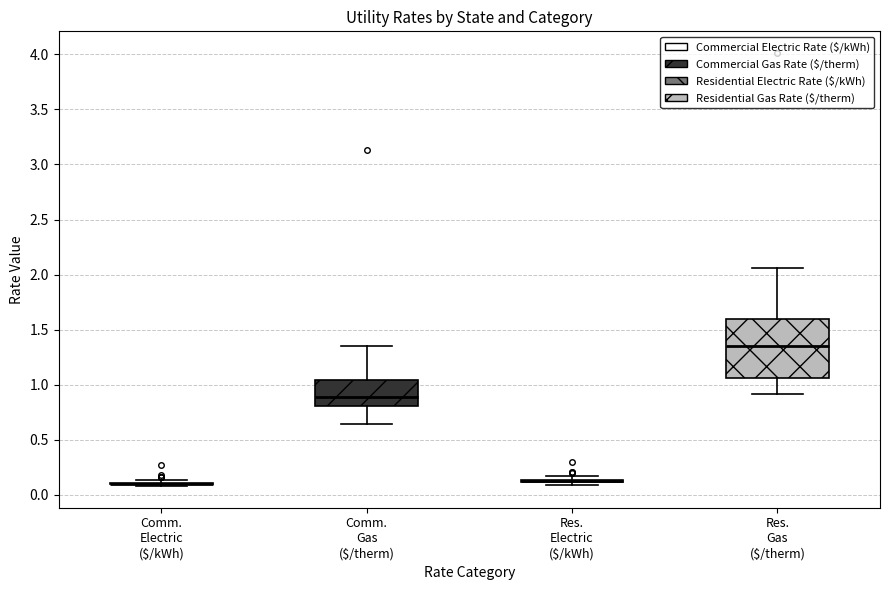

Reading left to right, transcribe this box plot: for each box, give where its median line is, the range the box spans, and where its two whiskers end, as read against the y-axis. The values are not printed on the chart, so give them approximately, as read against the axis.

Comm. Electric ($/kWh): box collapsed to a line at 0.10, whiskers 0.10 to 0.15
Comm. Gas ($/therm): median 0.90, box 0.80 to 1.05, whiskers 0.65 to 1.35
Res. Electric ($/kWh): box collapsed to a line at 0.10, whiskers 0.10 to 0.15
Res. Gas ($/therm): median 1.35, box 1.05 to 1.60, whiskers 0.90 to 2.05